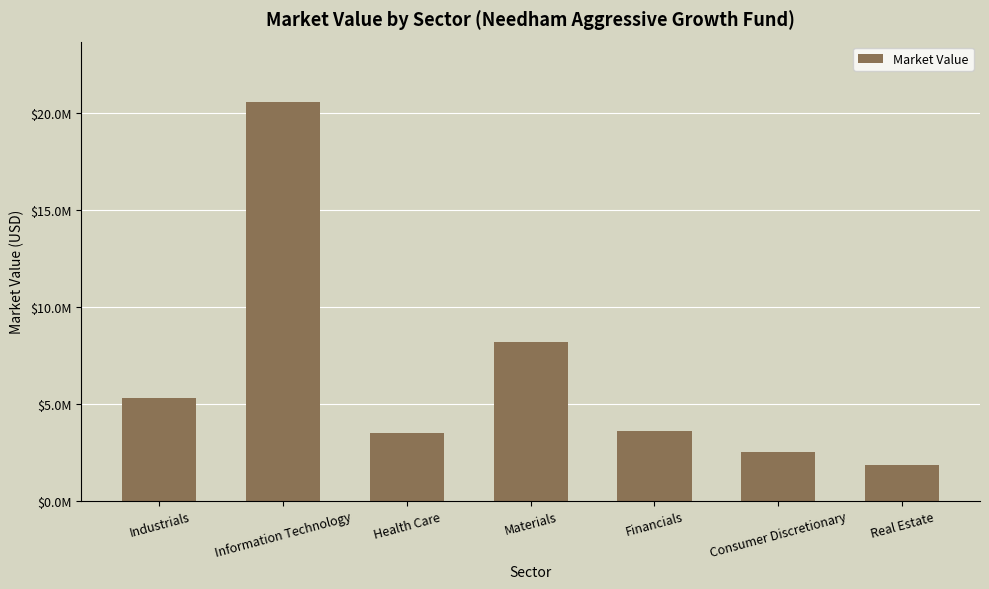

What is the value of the 4th bar from the left?

8189780